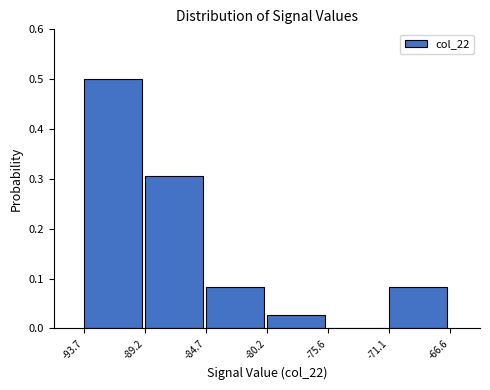

Over which range of the x-axis is the bar tallest?

-93.7 to -89.2